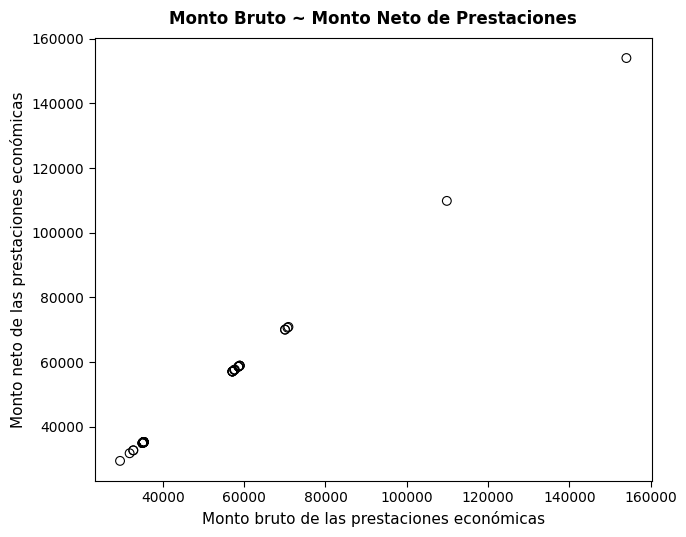

What Y value in the scatter plot is closest to 91750?

109863.2